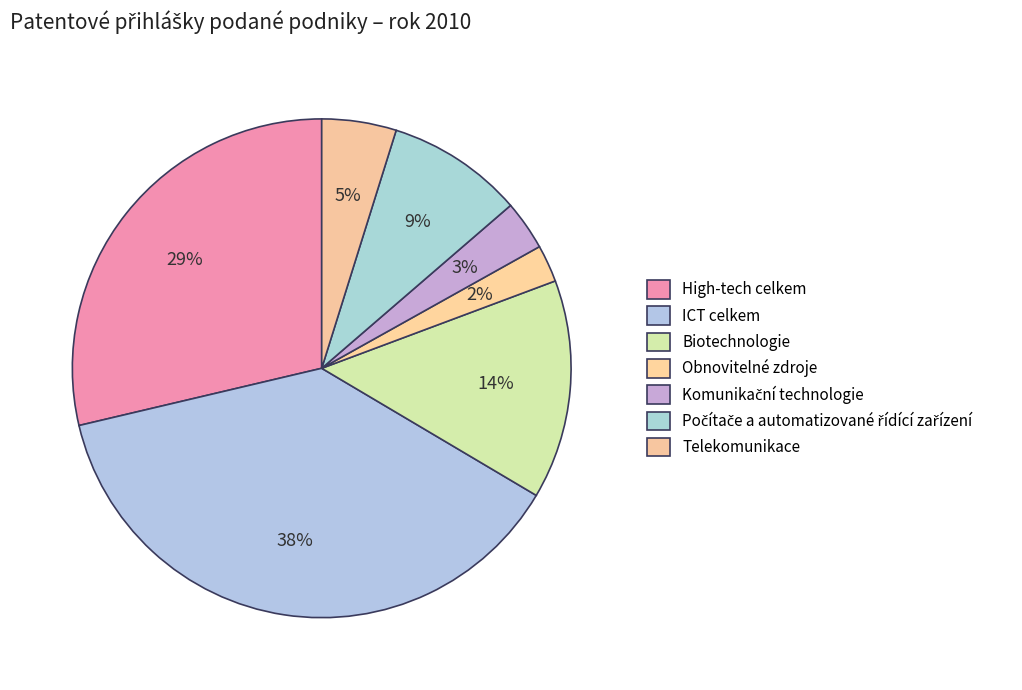

Count the number of slices in the pie.

7